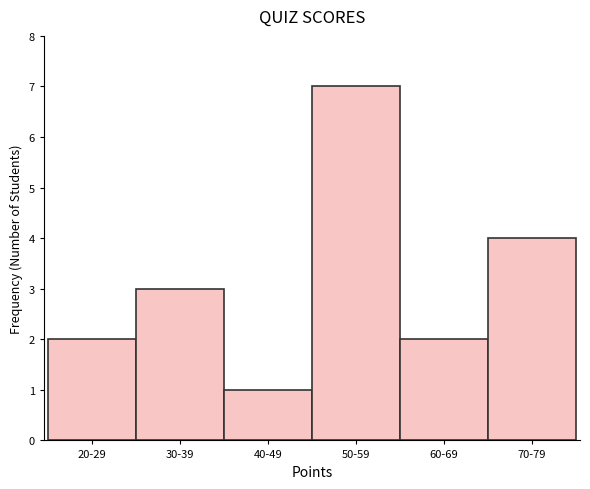

Reading left to right, transcribe all the data shown in this chart.

2	3	1	7	2	4